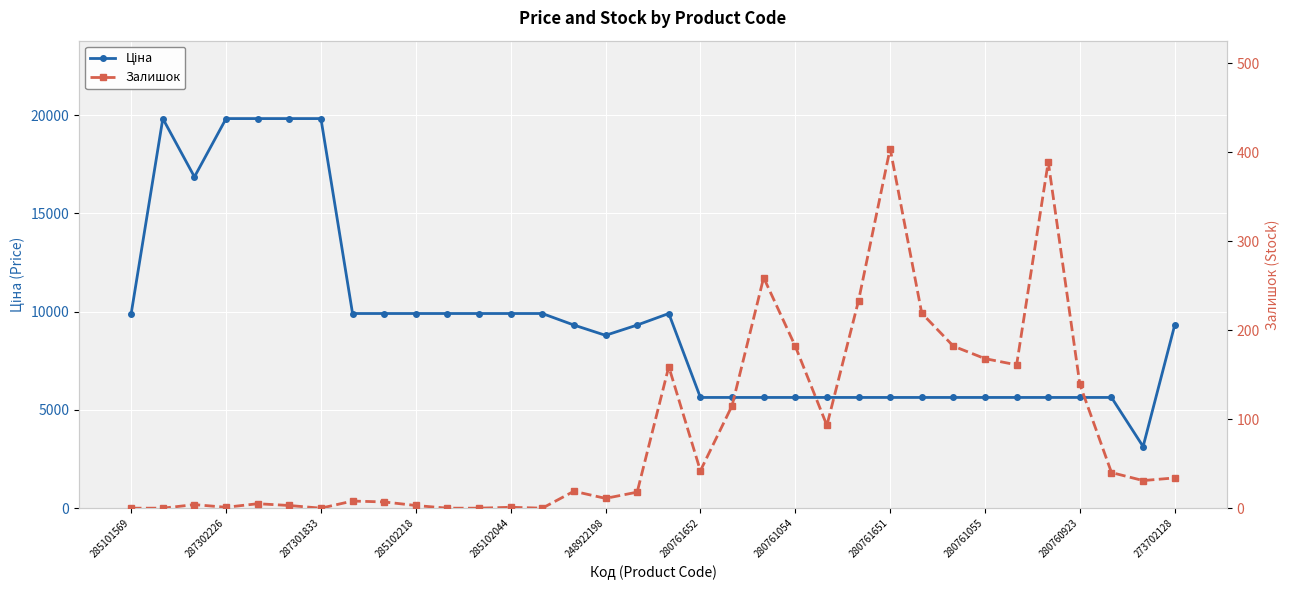

How many lines are shown in the chart?

2